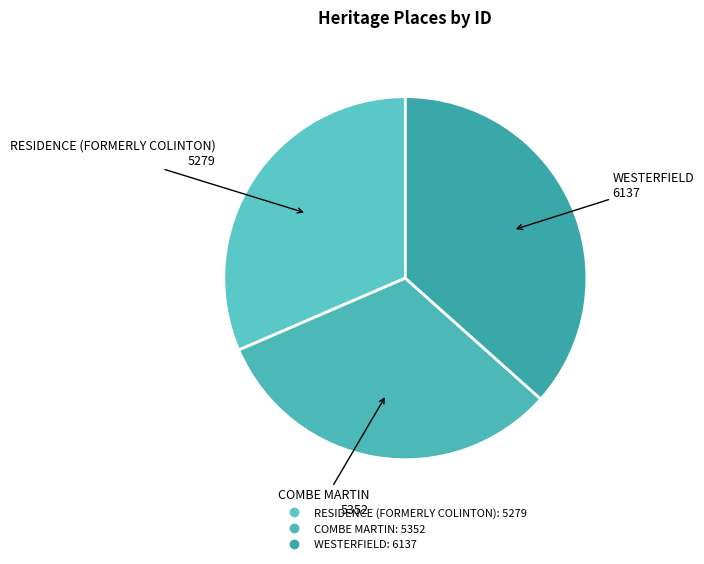

Combined, do RESIDENCE (FORMERLY COLINTON) and WESTERFIELD account for over 50%?

Yes